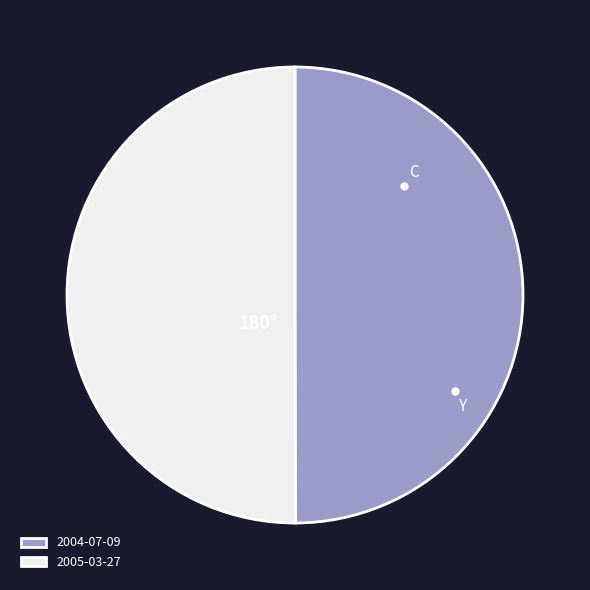

Count the number of slices in the pie.

2